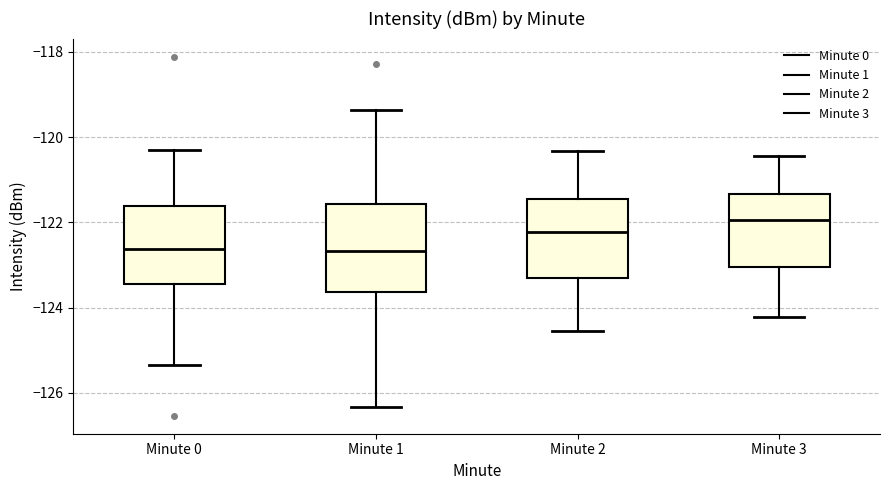

Reading left to right, read every box against the y-axis: the position of its median line, the range the box covers, and the ends of its whiskers. The values are not printed on the chart, so give them approximately, as read against the axis.

Minute 0: median -122.6, box -123.4 to -121.6, whiskers -125.4 to -120.4
Minute 1: median -122.6, box -123.6 to -121.6, whiskers -126.4 to -119.4
Minute 2: median -122.2, box -123.4 to -121.4, whiskers -124.6 to -120.4
Minute 3: median -122.0, box -123.0 to -121.4, whiskers -124.2 to -120.4